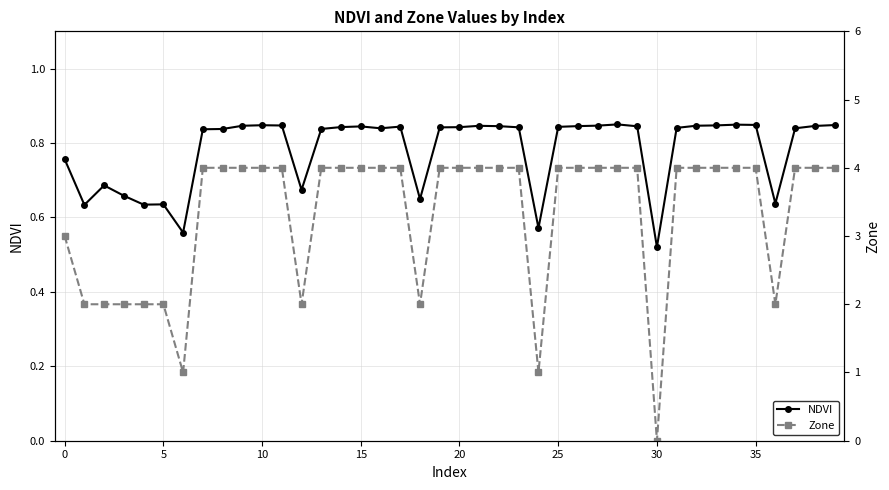

At how many categories does at least one series exceed 0?

40